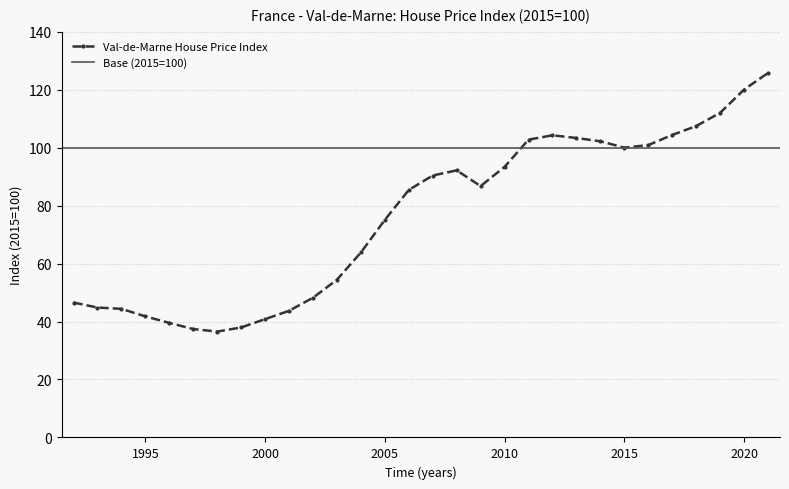

Count the number of values greater than 86.

15